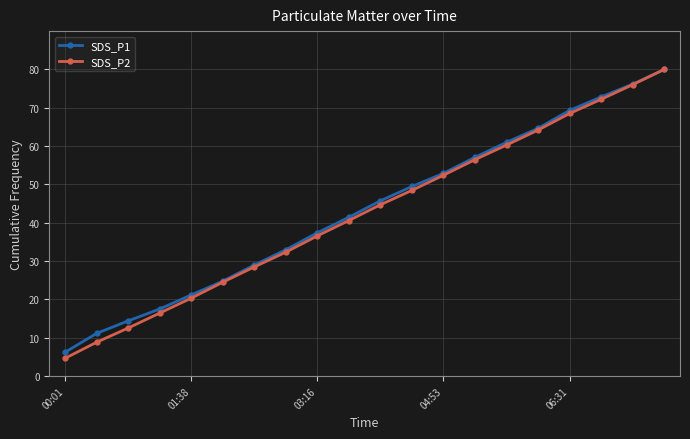

True or false: SDS_P1 has more than 1 points higher than both neighbors.

False